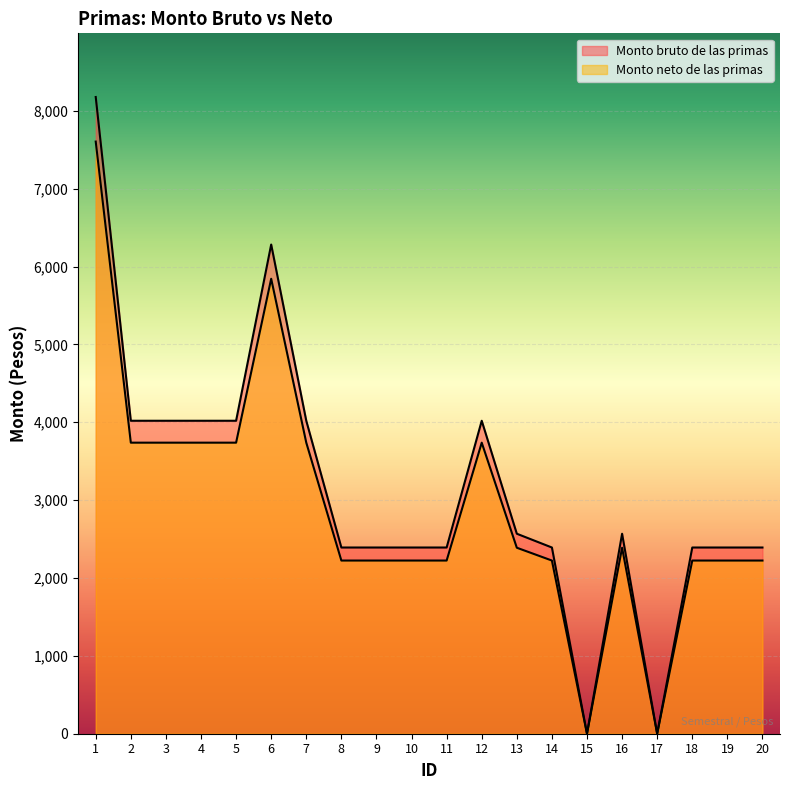

Read the Monto bruto de las primas value at 16.

2568.5